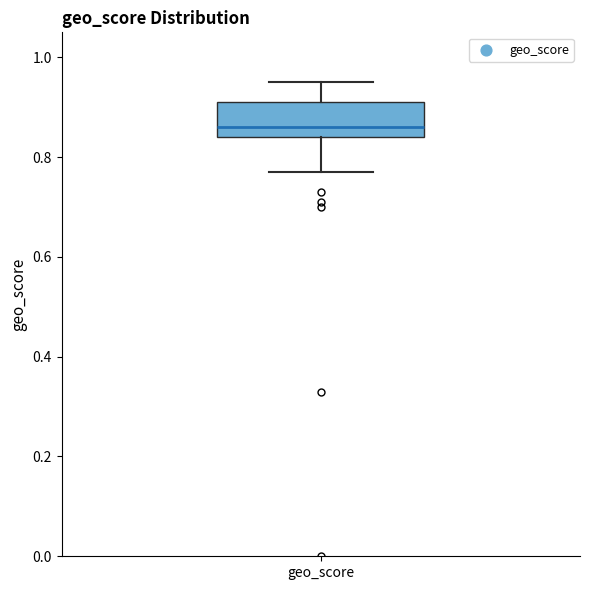

Read this box plot against the y-axis: the position of the median line, the range covered by the box, and the ends of both whiskers. The values are not printed on the chart, so give them approximately, as read against the axis.

median 0.86, box 0.84 to 0.92, whiskers 0.78 to 0.96